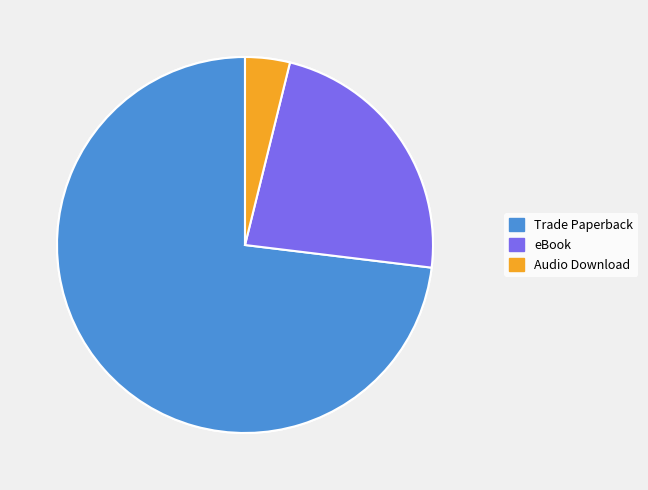

To the nearest percent, what portion does eBook represent?

23%